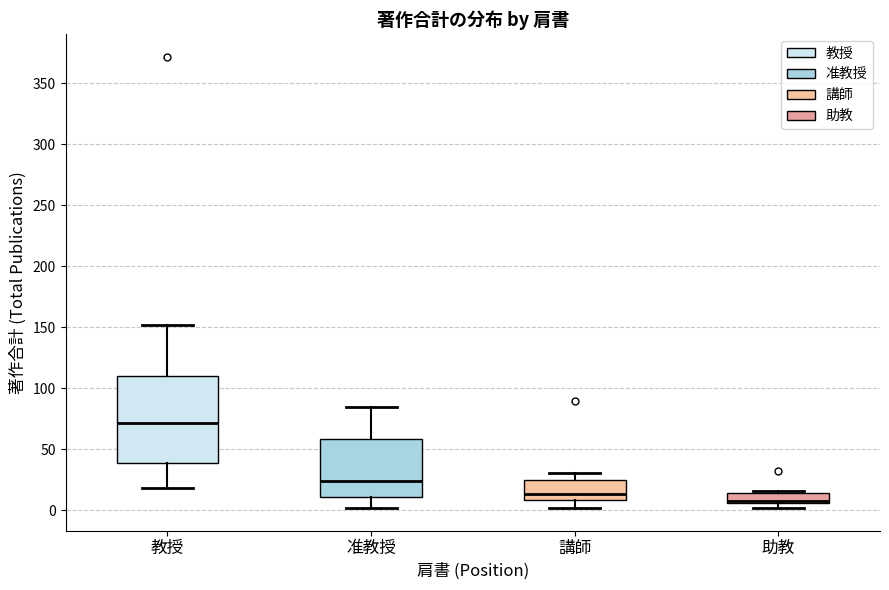

Which box has the highest median line?

教授